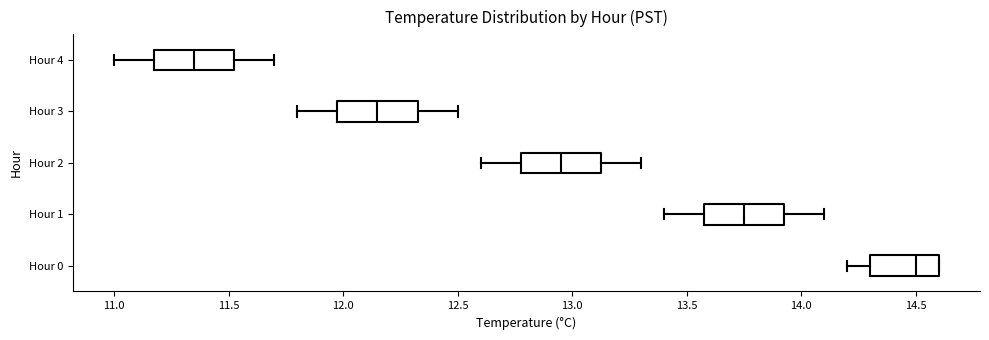

Reading bottom to top, read every box against the x-axis: the position of its median line, the range the box covers, and the ends of its whiskers. The values are not printed on the chart, so give them approximately, as read against the axis.

Hour 0: median 14.50, box 14.30 to 14.60, whiskers 14.20 to 14.60
Hour 1: median 13.75, box 13.60 to 13.95, whiskers 13.40 to 14.10
Hour 2: median 12.95, box 12.80 to 13.15, whiskers 12.60 to 13.30
Hour 3: median 12.15, box 12.00 to 12.35, whiskers 11.80 to 12.50
Hour 4: median 11.35, box 11.20 to 11.55, whiskers 11.00 to 11.70